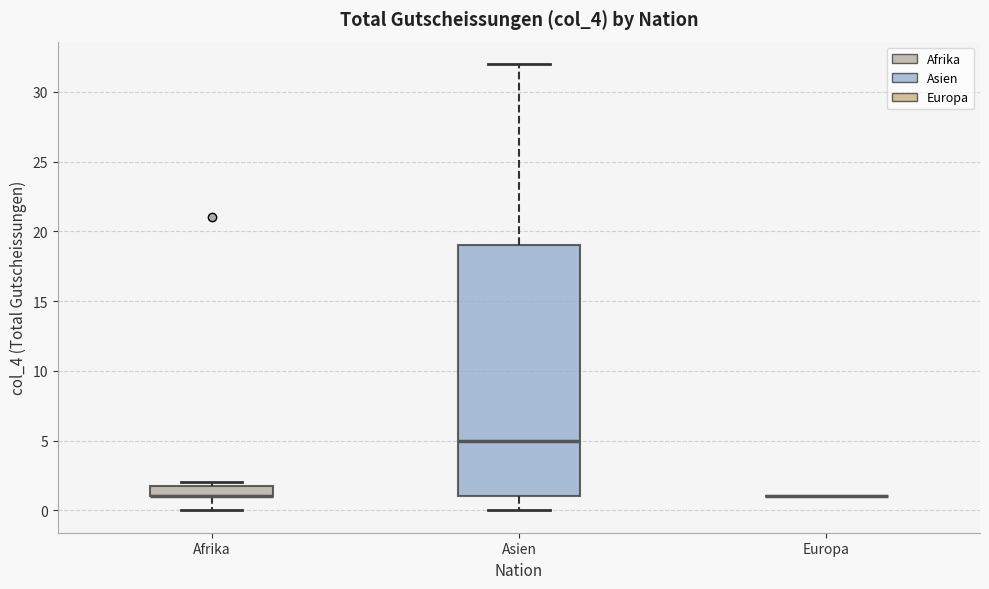

Reading left to right, read every box against the y-axis: the position of its median line, the range the box covers, and the ends of its whiskers. The values are not printed on the chart, so give them approximately, as read against the axis.

Afrika: median 1 (drawn on the box's lower edge), box 1 to 2, whiskers 0 to 2 (just above the box's upper edge)
Asien: median 5, box 1 to 19, whiskers 0 to 32
Europa: box collapsed to a line at 1, whiskers 1 to 1